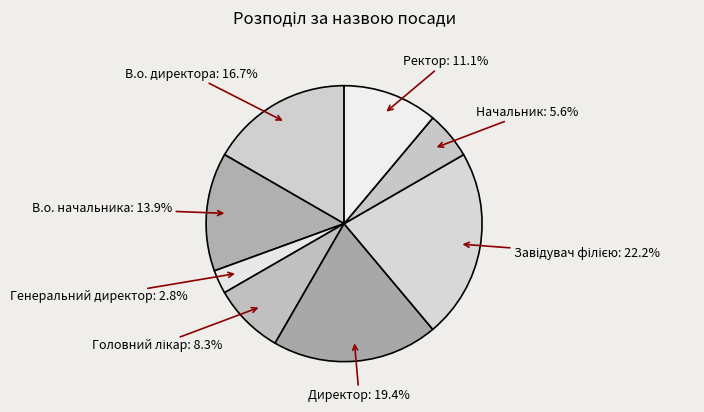

How many segments does this pie chart have?

8